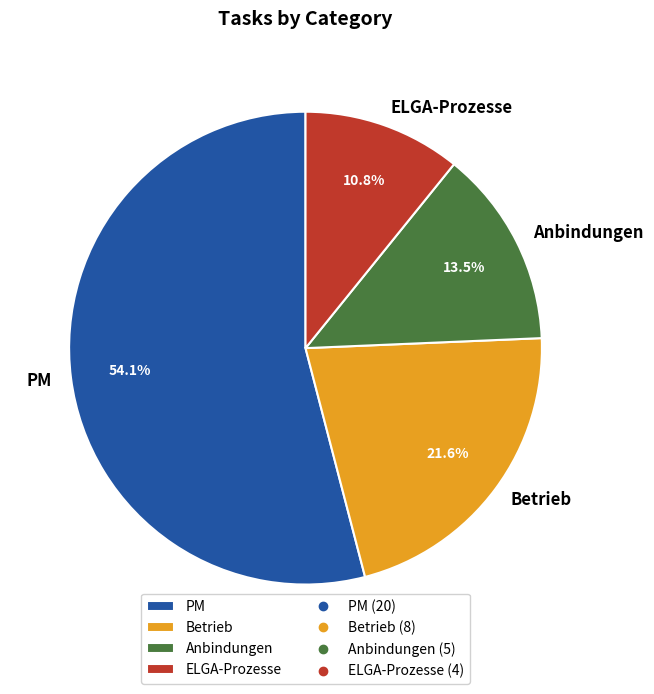

How many slices are in this pie chart?

4